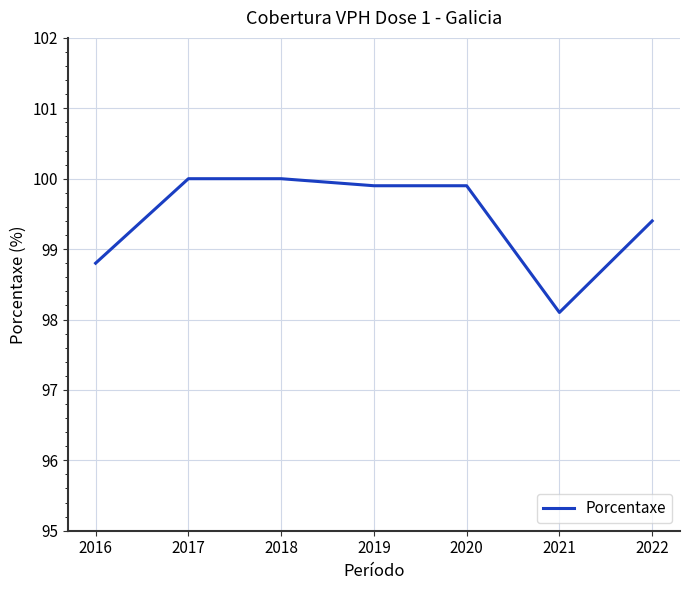

At which label is the value closest to 99?

2016